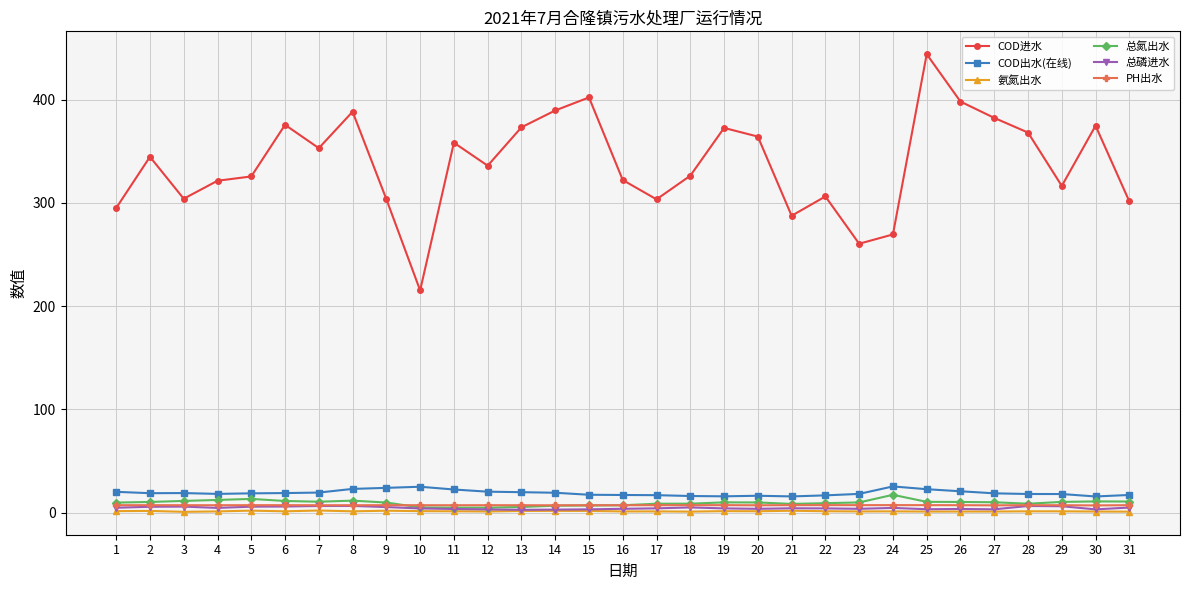

Is this an area chart (filled region under the line)?

No